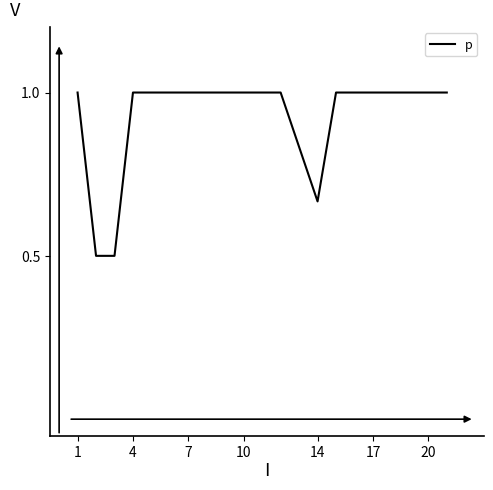

How many categories are shown in the chart?

20